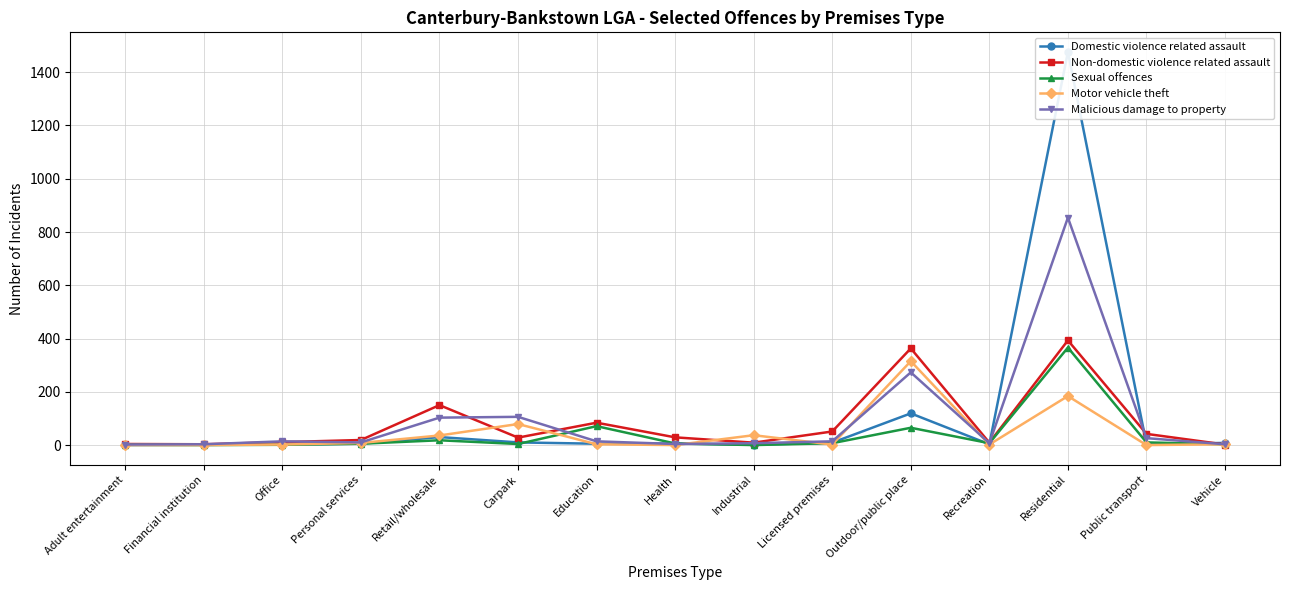

Which has a higher value, Adult entertainment or Personal services?

Personal services